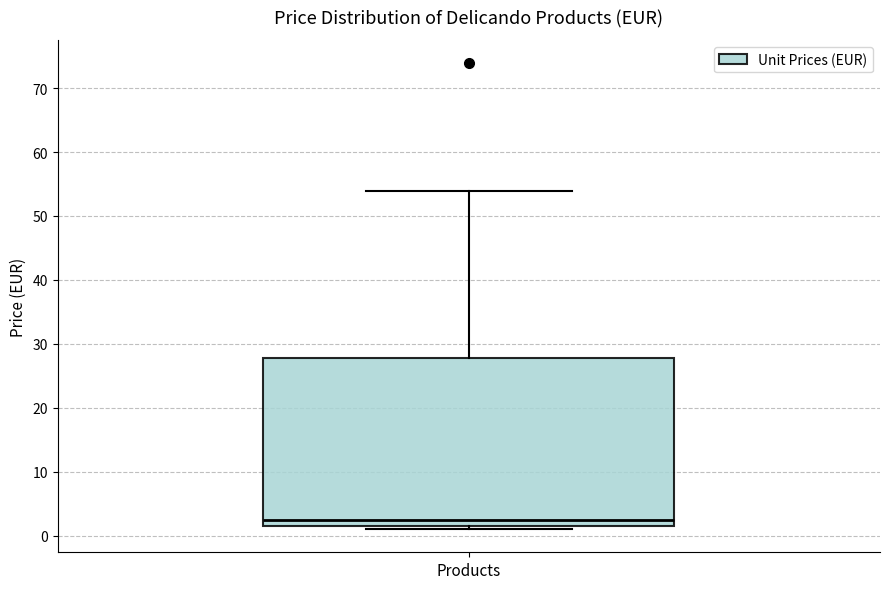

Read this box plot against the y-axis: the position of the median line, the range covered by the box, and the ends of both whiskers. The values are not printed on the chart, so give them approximately, as read against the axis.

median 2, box 1 to 28, whiskers 1 (just below the box's lower edge) to 54